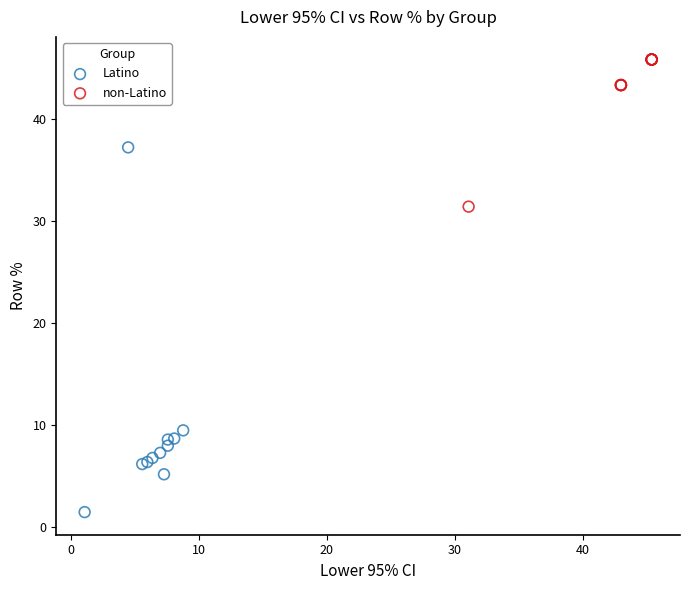

Which series contains the lowest Y value?

Latino